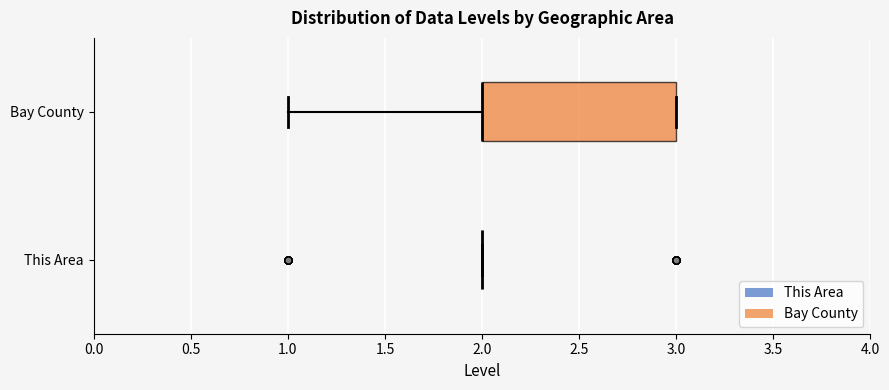

Where is the left edge of the box for Bay County on the x-axis? The values are not printed on the chart, so give them approximately, as read against the axis.

2